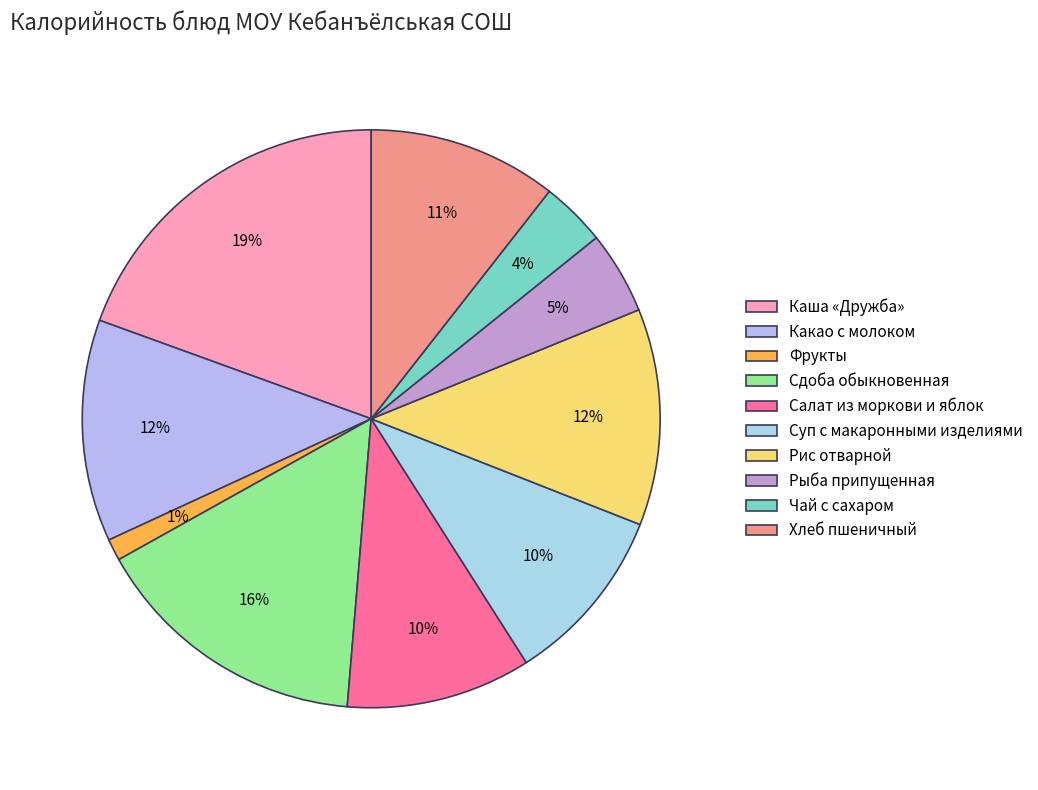

What is the smallest slice in the pie chart?

Фрукты